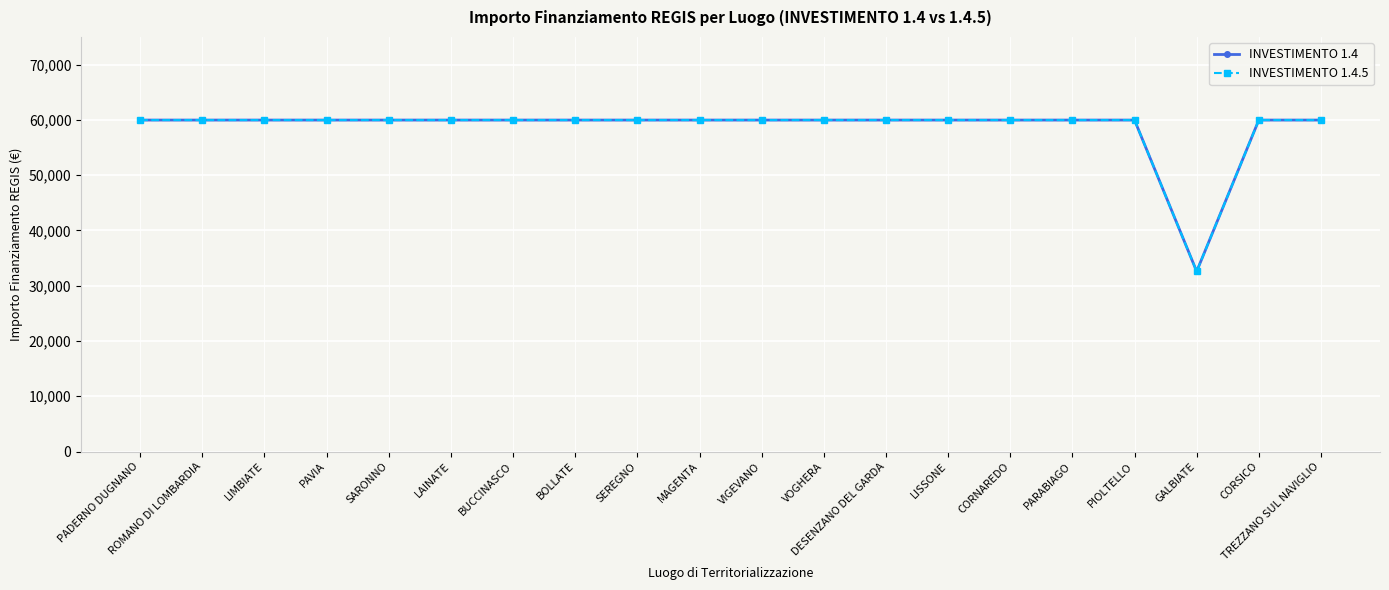

At MAGENTA, list the series in order from smallest to largest.

INVESTIMENTO 1.4, INVESTIMENTO 1.4.5